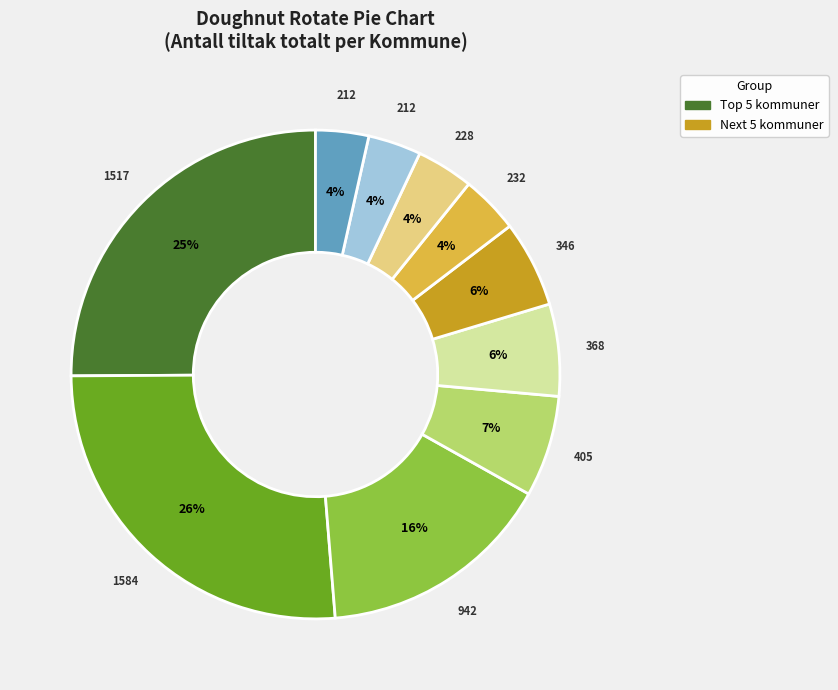

Is there any slice that represents more than half of the pie?

No